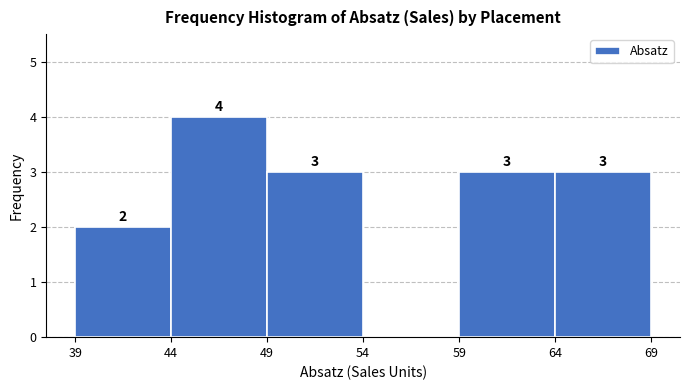

Which range on the x-axis has the tallest bar?

44 to 49